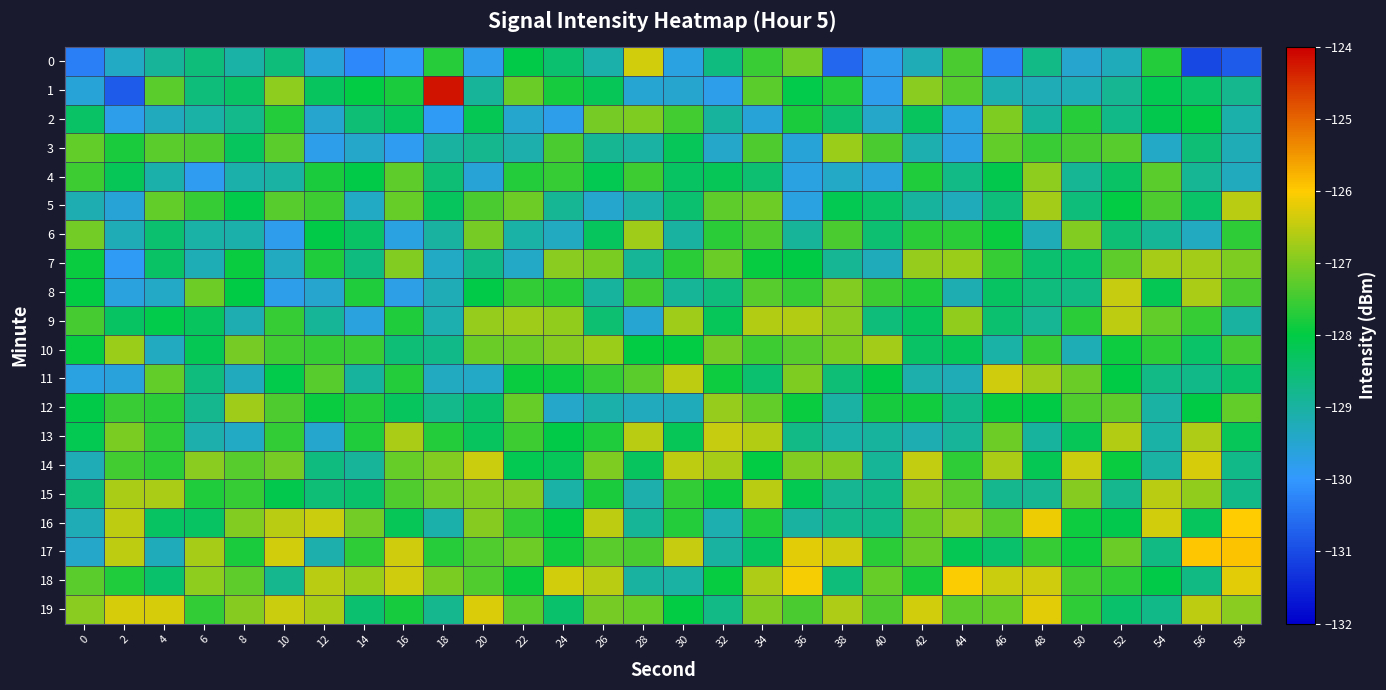

What is the maximum value shown in the chart?

-124.2